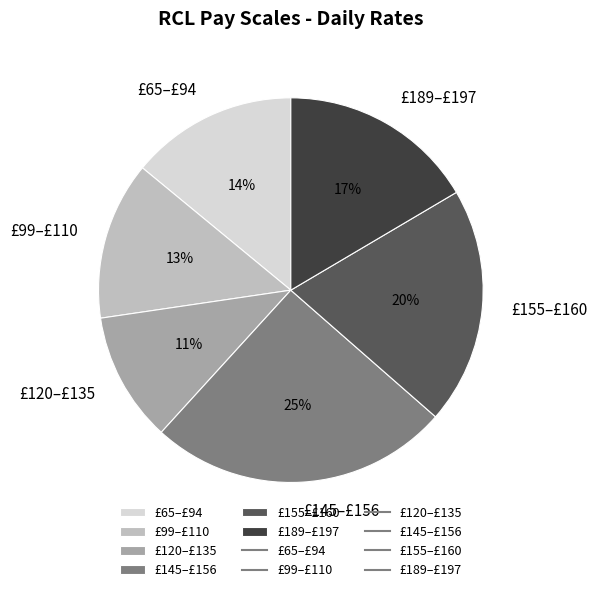

Is it true that £145–£156 is 32% of the pie?

False